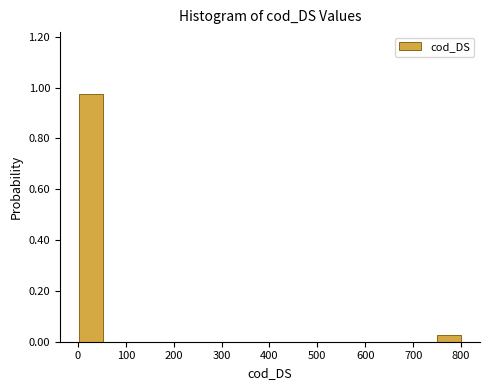

What is the height of the bar covering 0 to 50 on the x-axis? Neither the bar edges nor the heights are printed on the chart, so give them approximately, as read against the axes.

0.98